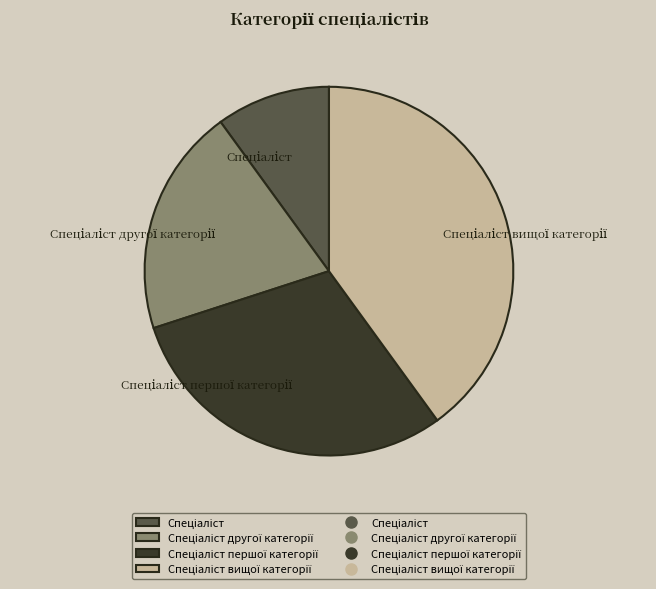

Does any single category account for the majority?

No